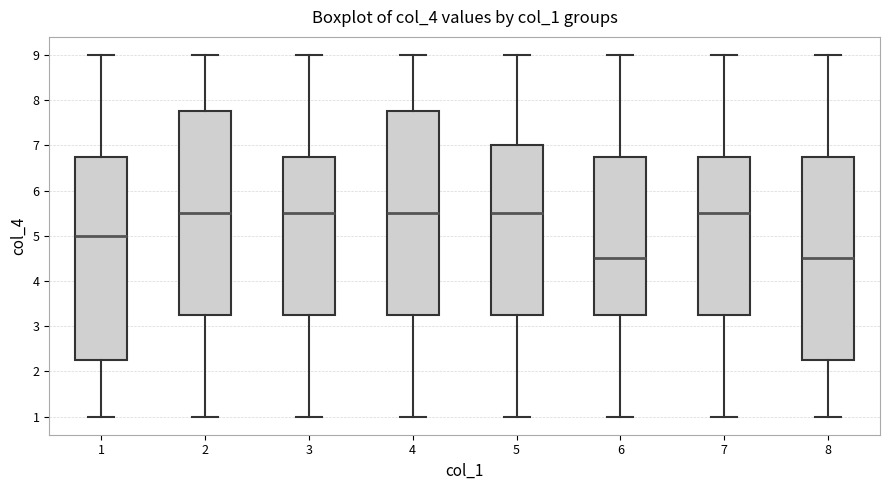

Where does the upper whisker of the box at x = 6 end on the y-axis? The values are not printed on the chart, so give them approximately, as read against the axis.

9.0